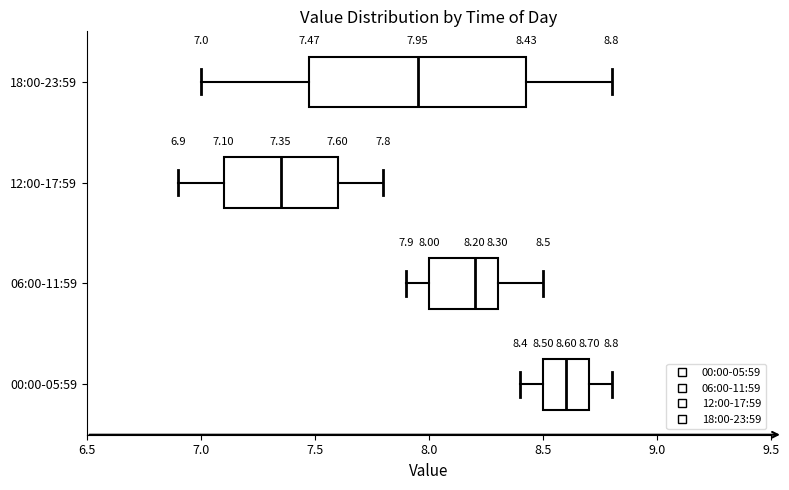

Comparing the boxes themselves (not the whiskers), which one is the widest?

18:00-23:59